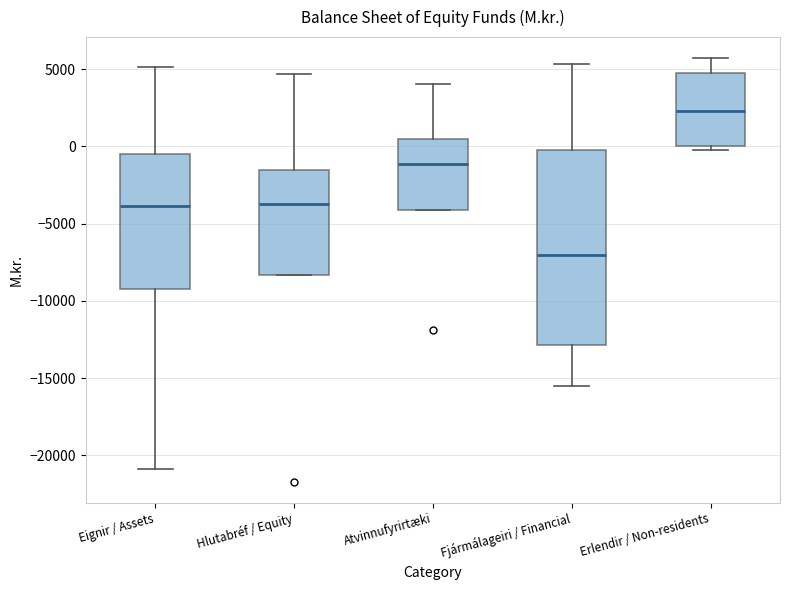

Which box is the tallest, from its lower edge to its upper edge?

Fjármálageiri / Financial